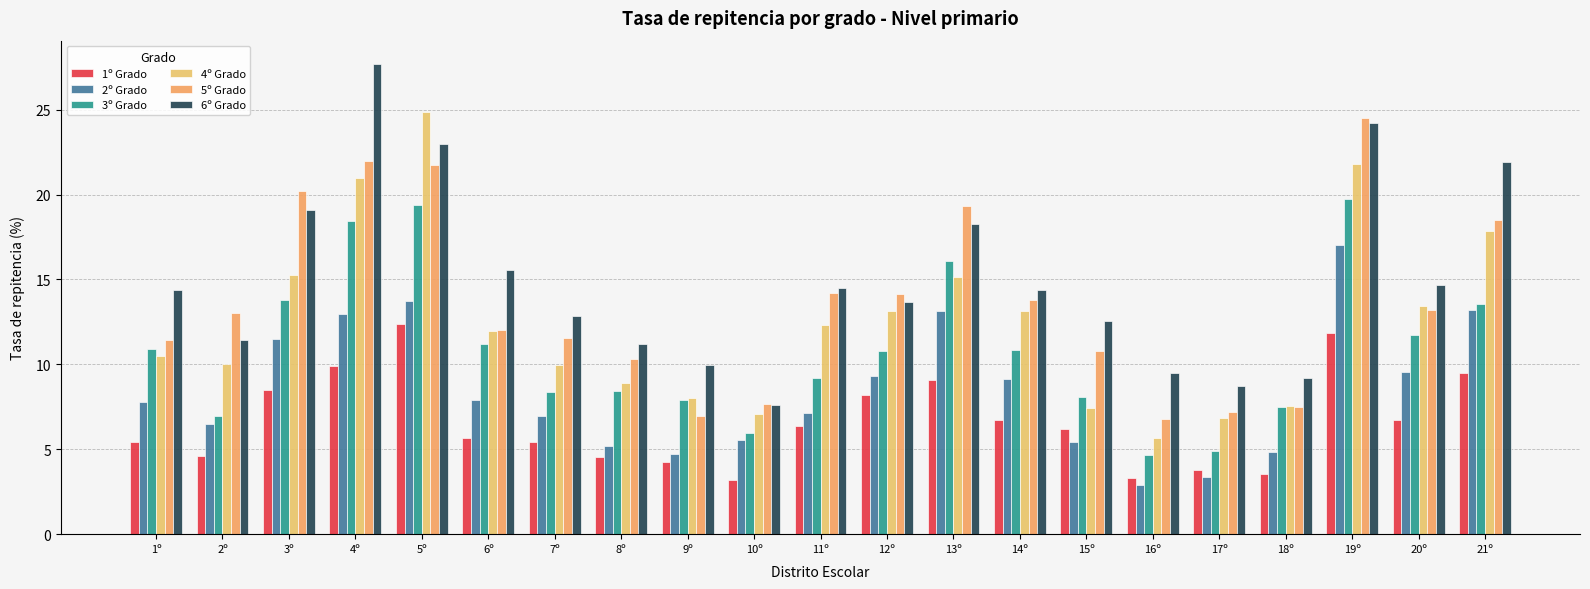

Are the bars grouped side by side (vs. stacked)?

Yes